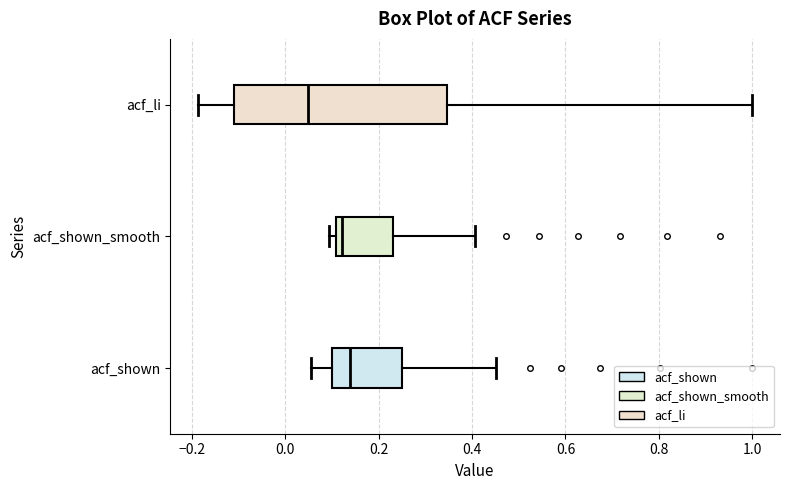

Where is the left edge of the box for acf_li on the x-axis? The values are not printed on the chart, so give them approximately, as read against the axis.

-0.10